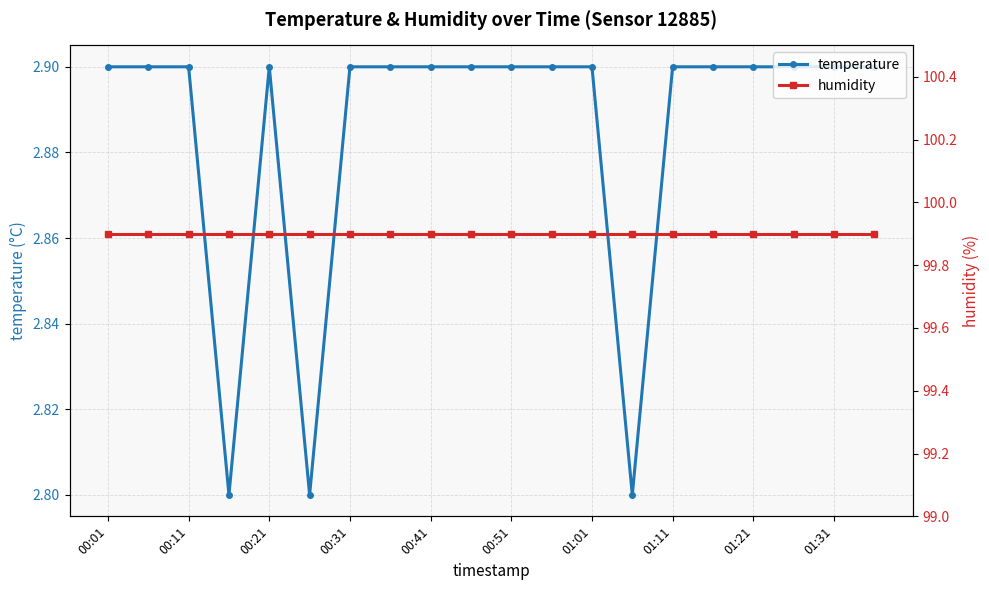

The value of temperature at 01:31 is 1.2. True or false?

False